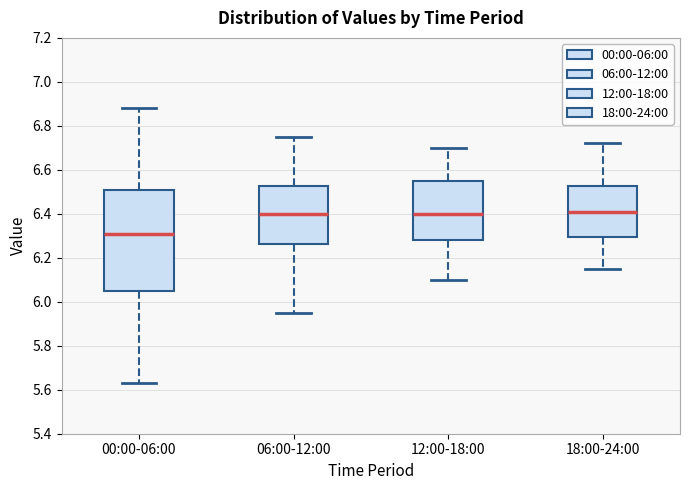

Where does the lower whisker of the box for 00:00-06:00 end on the y-axis? The values are not printed on the chart, so give them approximately, as read against the axis.

5.64